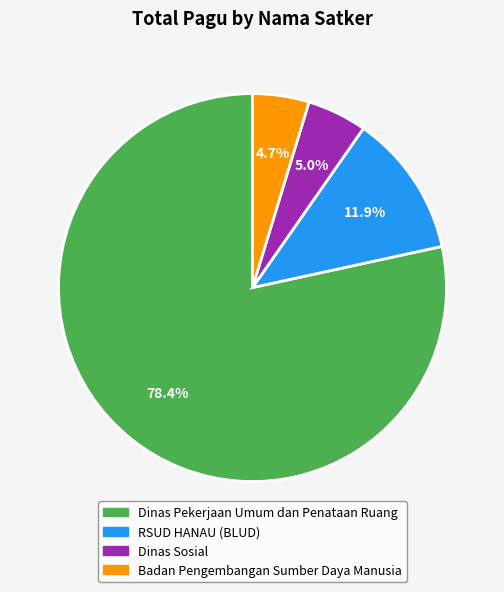

To the nearest percent, what is the average slice percentage?

25%